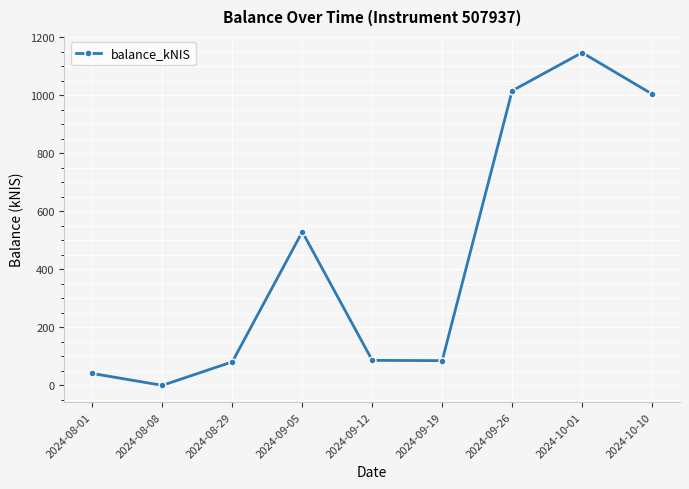

At which label is the value closest to 573?

2024-09-05